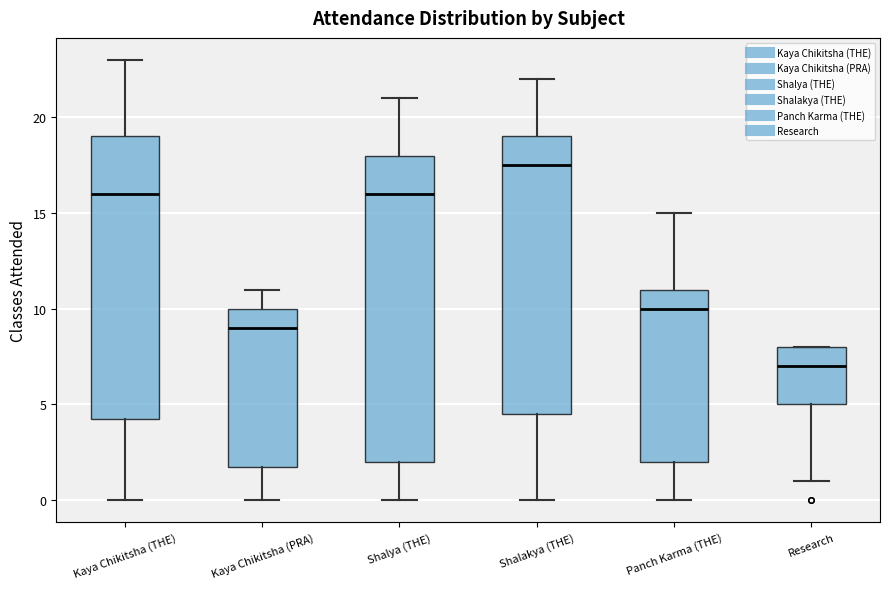

Reading left to right, transcribe this box plot: for each box, give where its median line is, the range the box spans, and where its two whiskers end, as read against the y-axis. The values are not printed on the chart, so give them approximately, as read against the axis.

Kaya Chikitsha (THE): median 16.0, box 4.5 to 19.0, whiskers 0.0 to 23.0
Kaya Chikitsha (PRA): median 9.0, box 2.0 to 10.0, whiskers 0.0 to 11.0
Shalya (THE): median 16.0, box 2.0 to 18.0, whiskers 0.0 to 21.0
Shalakya (THE): median 17.5, box 4.5 to 19.0, whiskers 0.0 to 22.0
Panch Karma (THE): median 10.0, box 2.0 to 11.0, whiskers 0.0 to 15.0
Research: median 7.0, box 5.0 to 8.0, whiskers 1.0 to 8.0